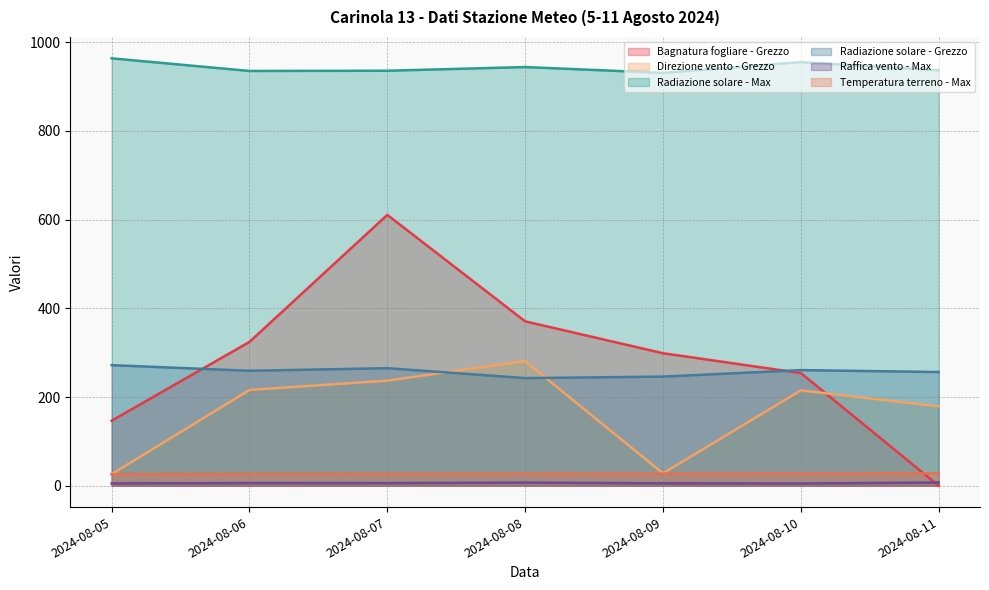

What is the value of the Direzione vento - Grezzo point at the 3rd from the left?

237.0